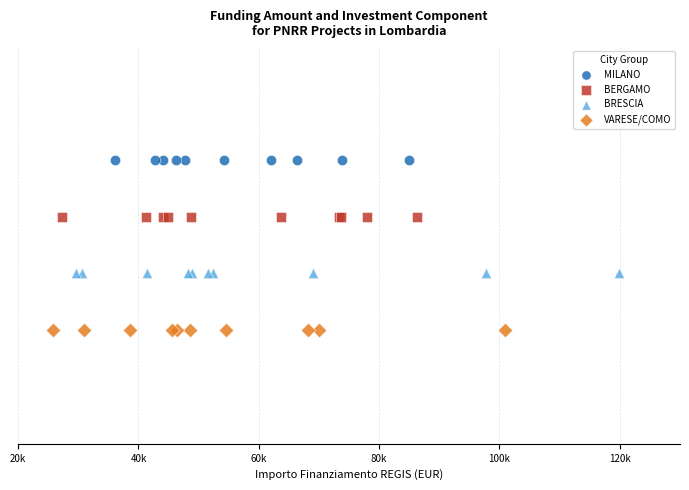

Which series reaches the maximum Y coordinate?

MILANO